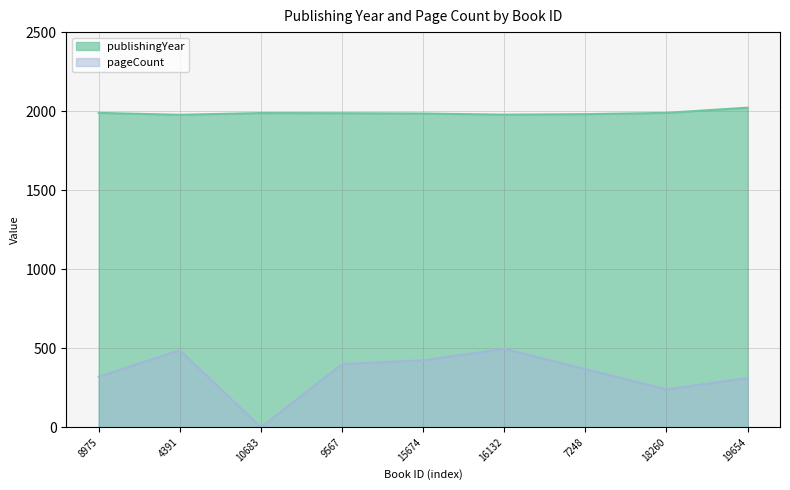

The publishingYear series shows 1987 at 9567. True or false?

True